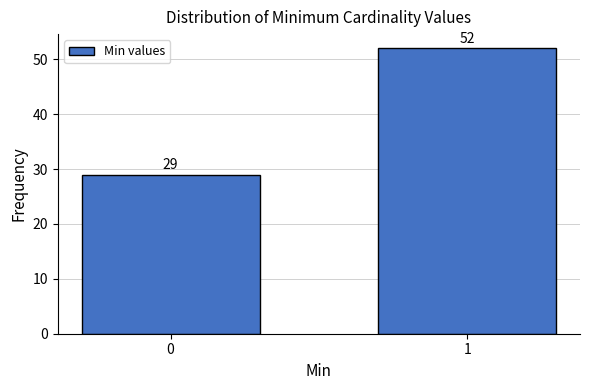

Reading left to right, list all the values displayed in this chart.

29	52